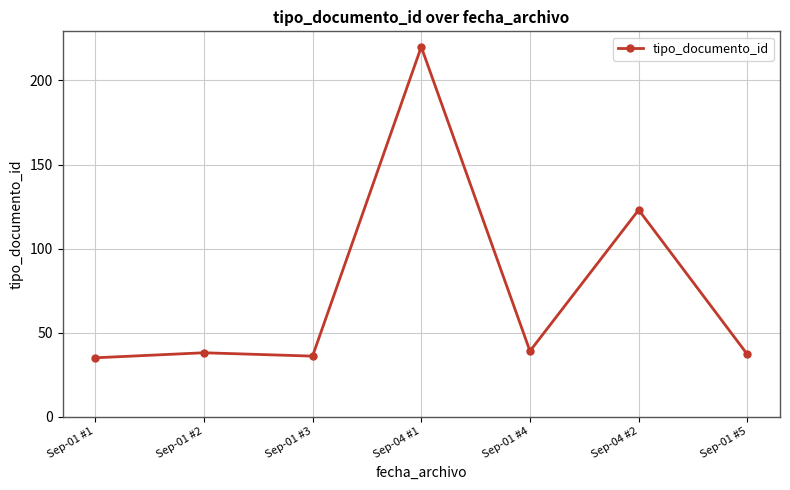

What is the ratio of the value at Sep-01 #1 to the value at Sep-01 #2?

0.9